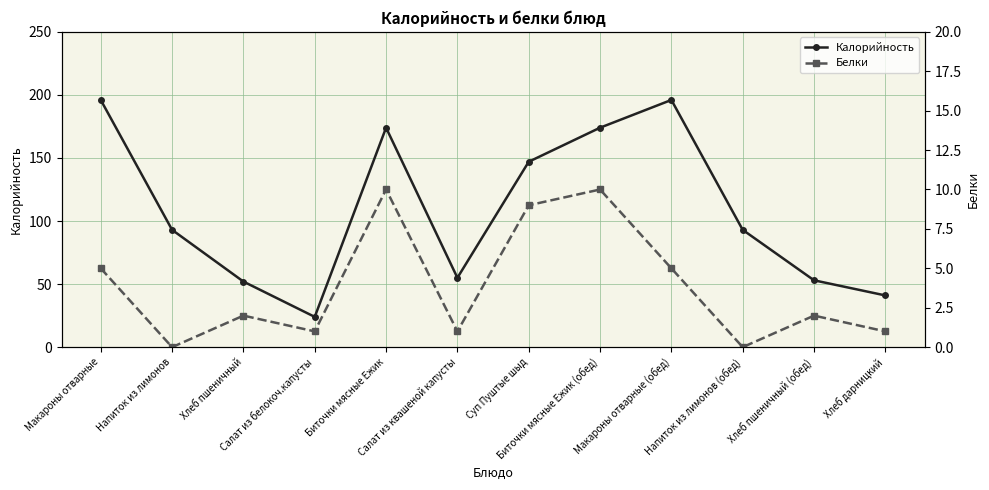

What is the total value across all series at Суп Пуштые шыд?

156